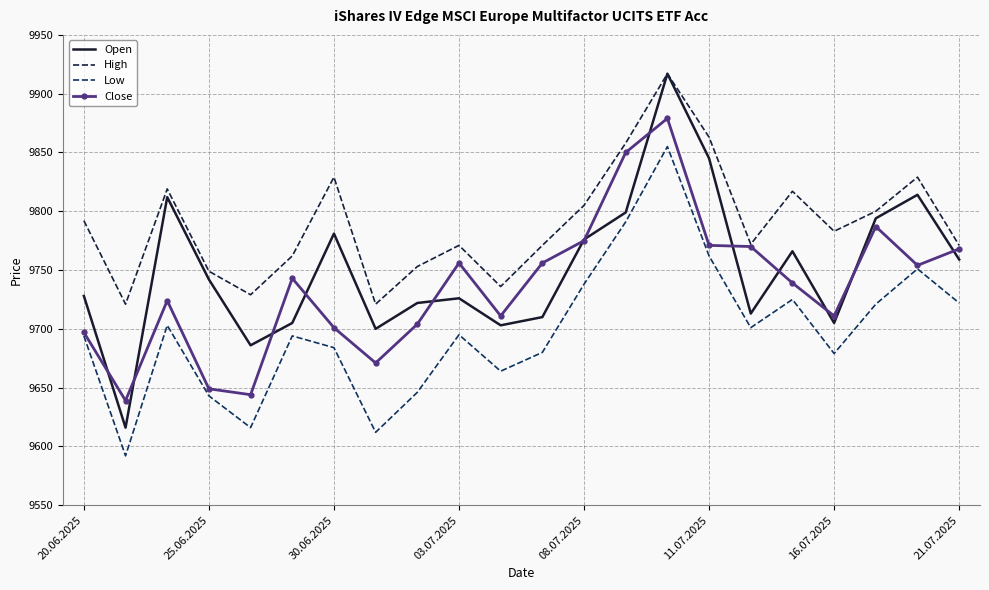

True or false: High and Open cross at least once.

False